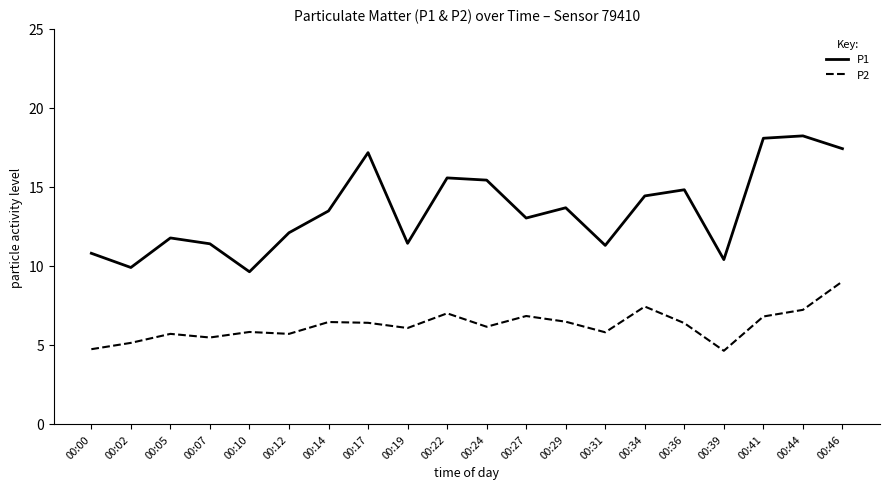

What is the total value across all series at 00:39?

15.0